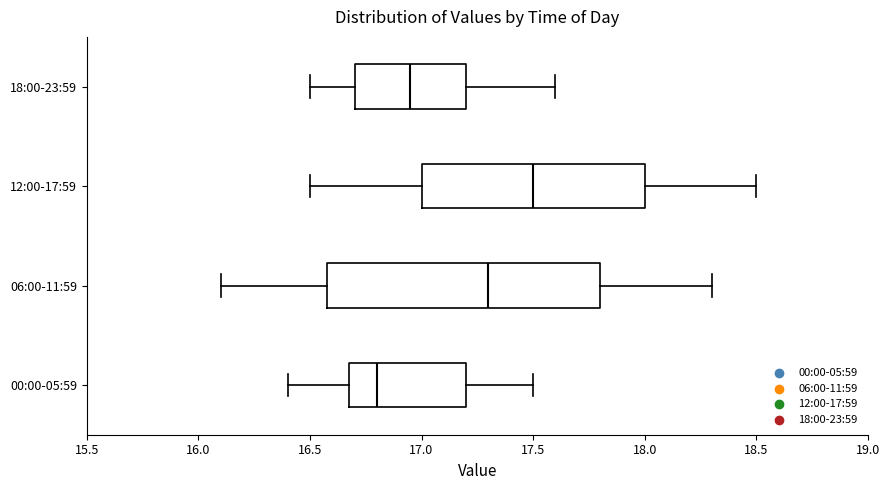

Where is the right edge of the box for 12:00-17:59 on the x-axis? The values are not printed on the chart, so give them approximately, as read against the axis.

18.00